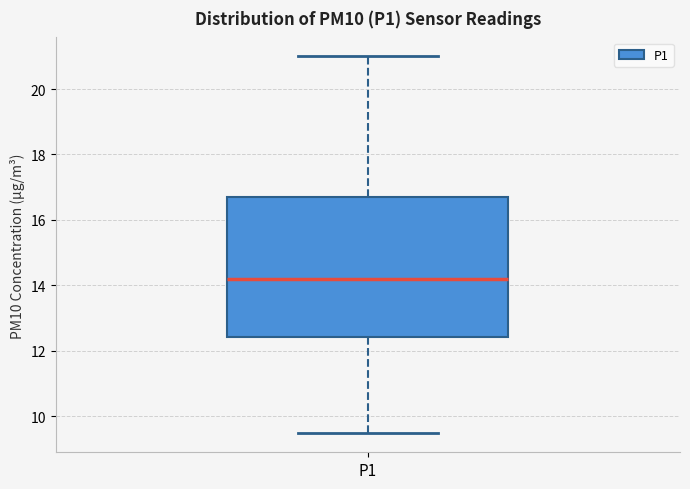

Read this box plot against the y-axis: the position of the median line, the range covered by the box, and the ends of both whiskers. The values are not printed on the chart, so give them approximately, as read against the axis.

median 14.2, box 12.4 to 16.8, whiskers 9.4 to 21.0